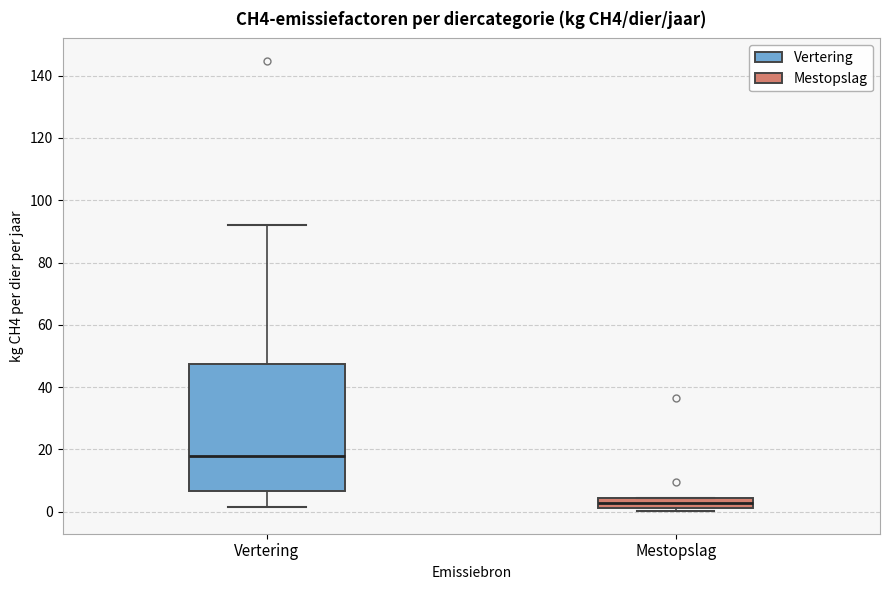

Reading left to right, read every box against the y-axis: the position of its median line, the range the box covers, and the ends of its whiskers. The values are not printed on the chart, so give them approximately, as read against the axis.

Vertering: median 18, box 6 to 48, whiskers 2 to 92
Mestopslag: median 2 (inside the box), box 2 to 4, whiskers 0 to 4